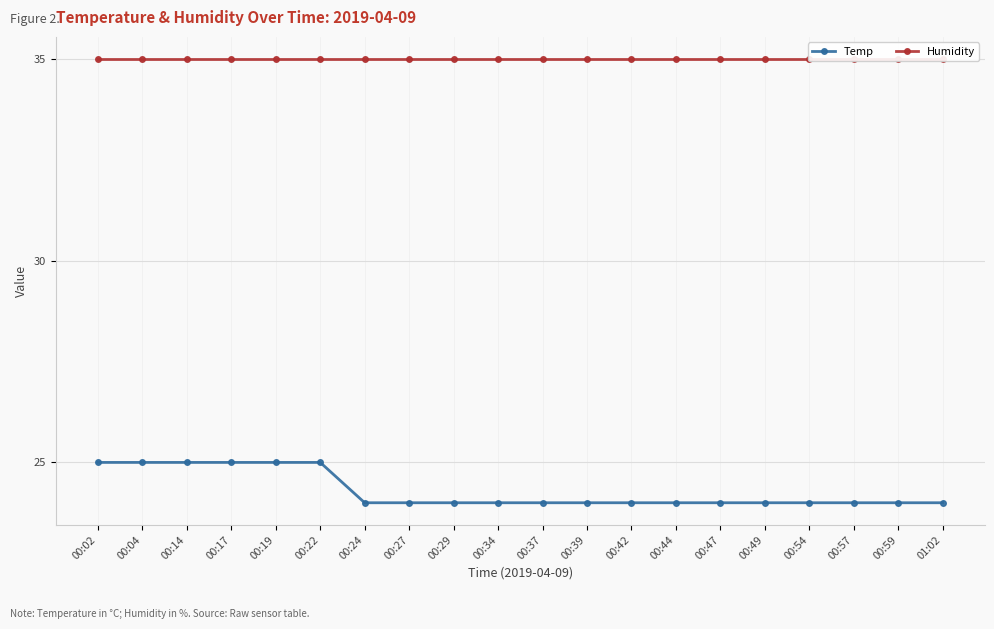

How many categories are shown in the chart?

20